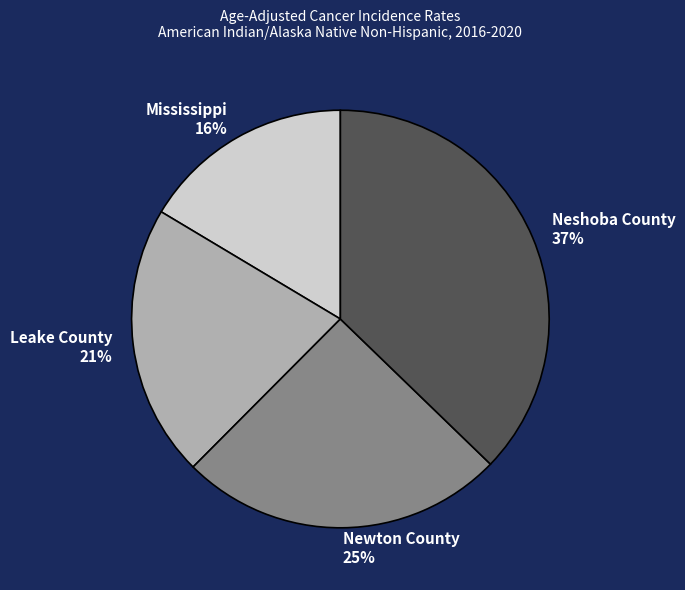

Rank the categories by value from highest to lowest.

Neshoba County, Newton County, Leake County, Mississippi